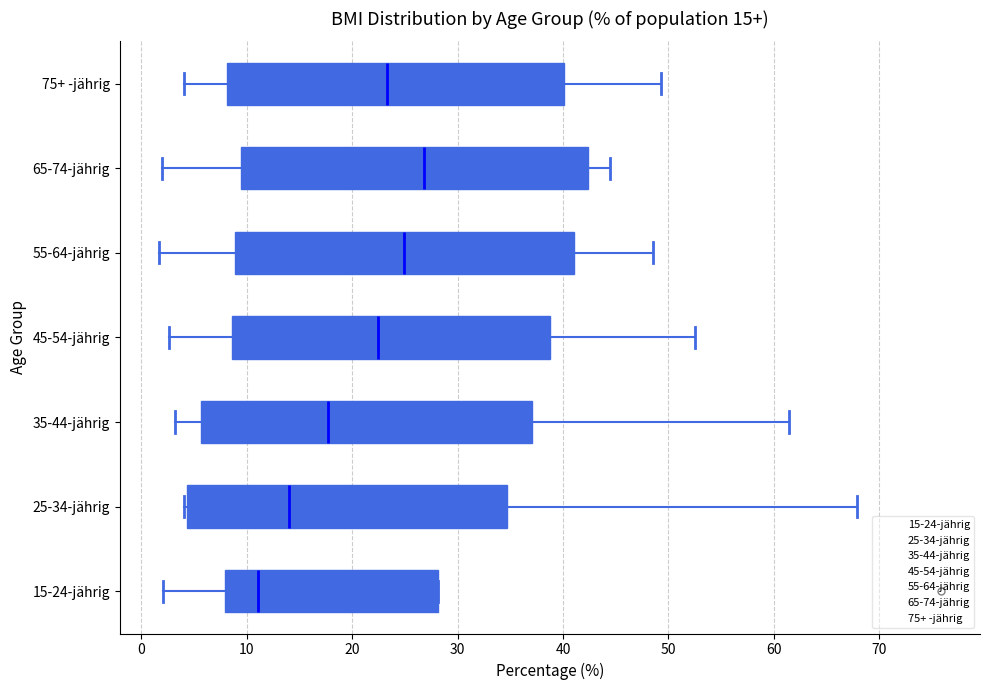

Which box has the furthest to the left median line?

15-24-jährig